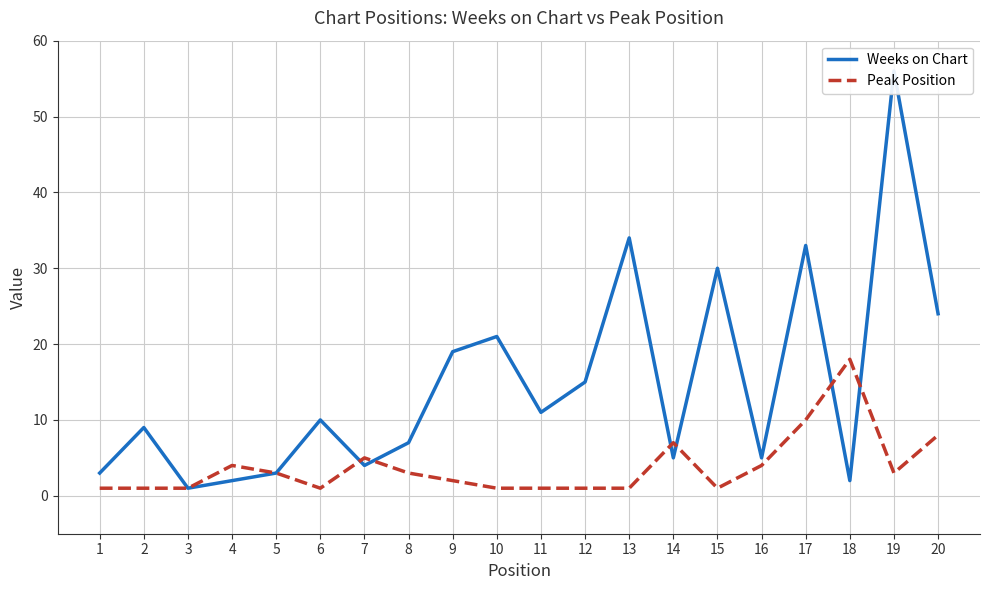

How many lines are shown in the chart?

2